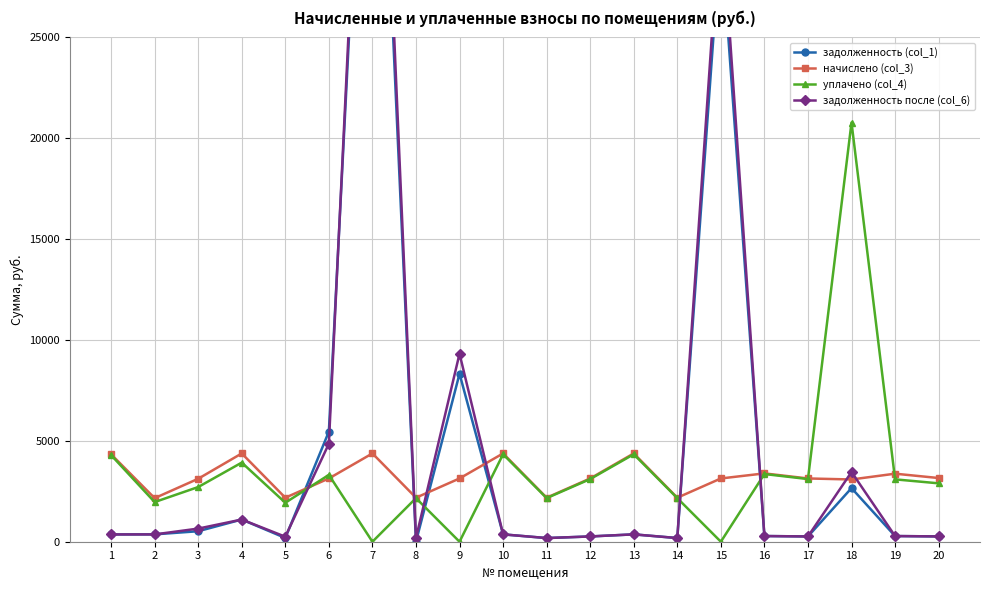

How many interior local valleys does the задолженность (col_1) series have?

5